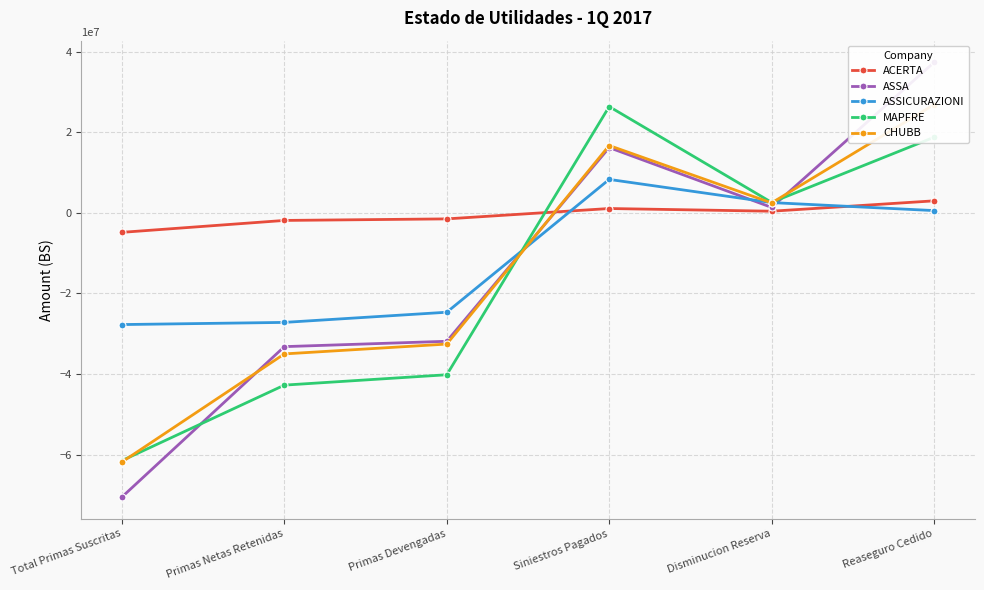

How many values in the MAPFRE series exceed 2572582?

3